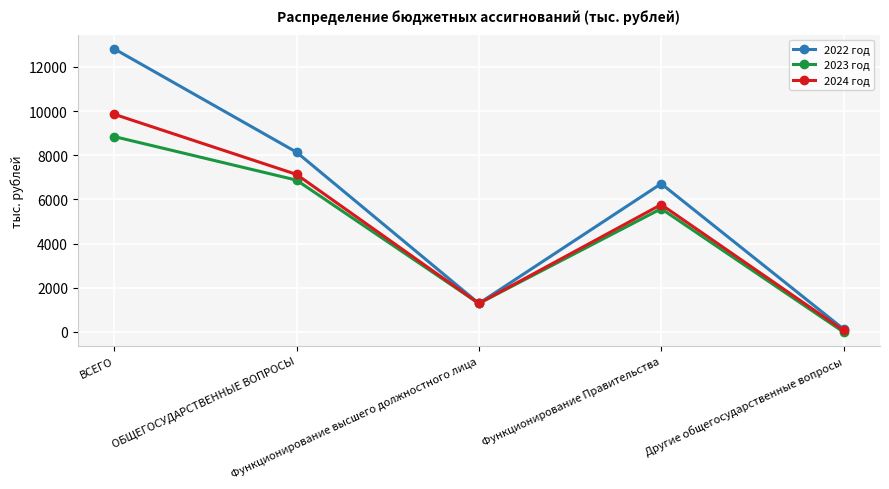

How many interior local valleys does the 2023 год series have?

1